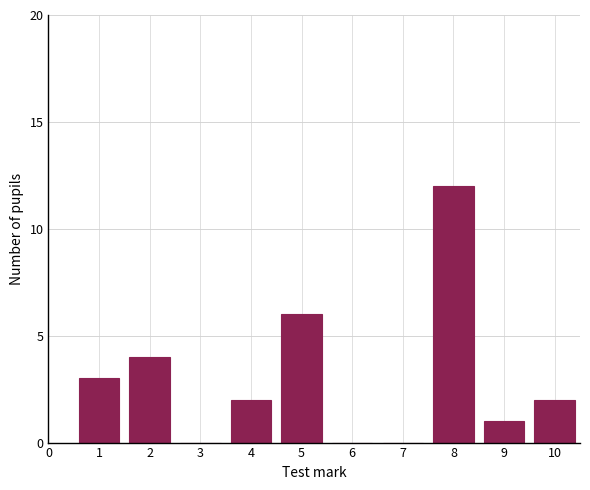

Reading left to right, what are all the values shown in this chart?

1=3	2=4	3=0	4=2	5=6	6=0	7=0	8=12	9=1	10=2